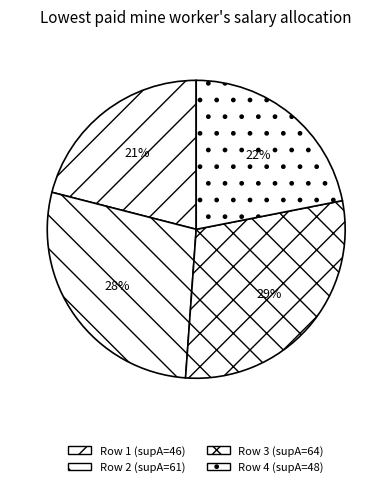

Rank the categories by value from highest to lowest.

Row 3 (supA=64), Row 2 (supA=61), Row 4 (supA=48), Row 1 (supA=46)